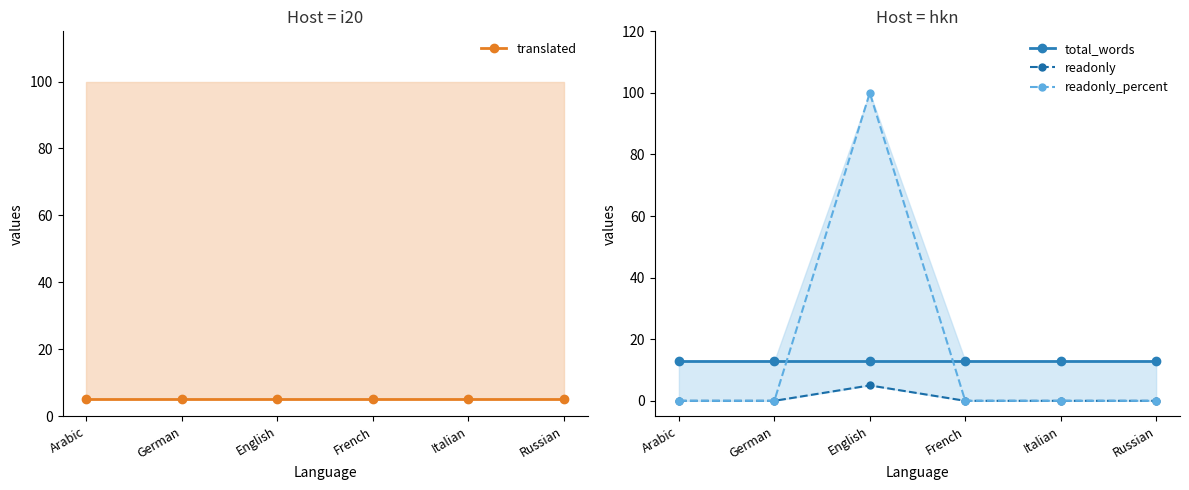

What is the difference between the readonly values at English and German?

5